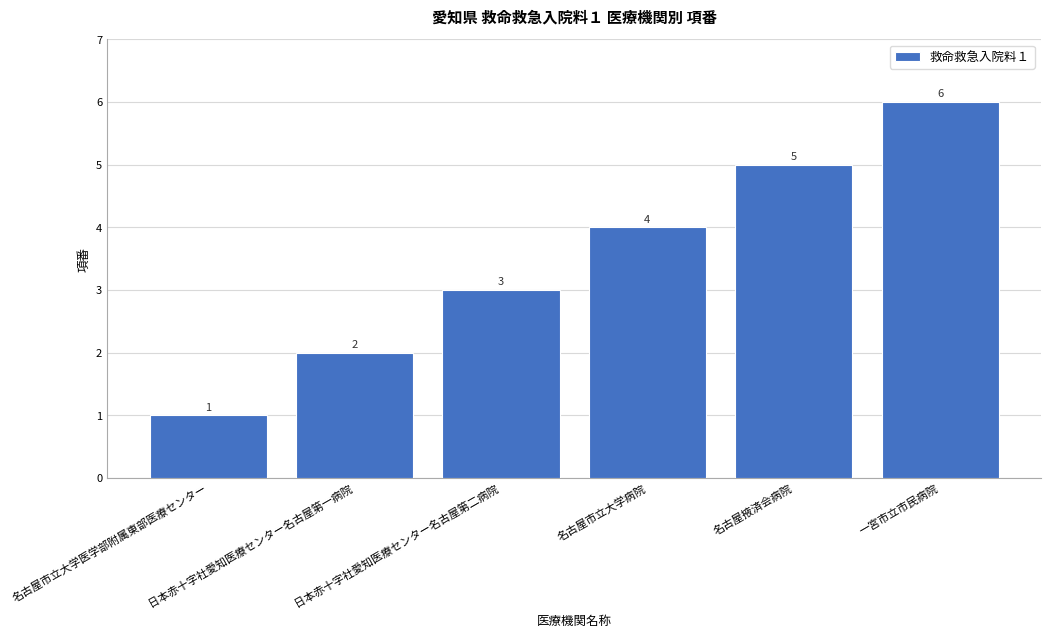

What is the smallest value displayed?

1